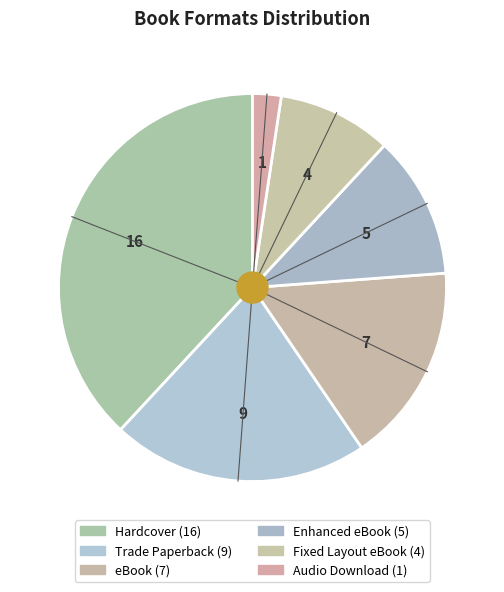

What is the ratio of the value at eBook to the value at Fixed Layout eBook?

1.8